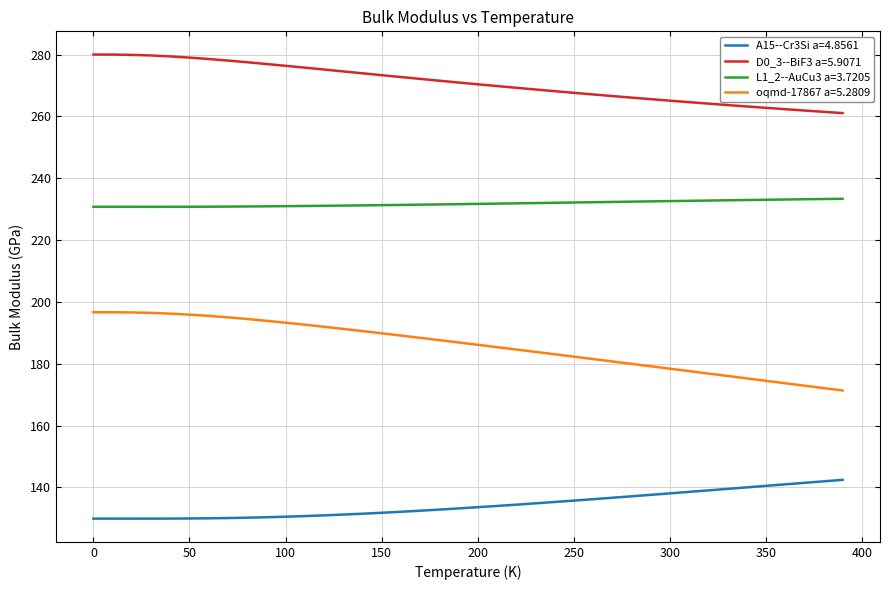

True or false: L1_2--AuCu3 a=3.7205 and D0_3--BiF3 a=5.9071 cross at least once.

False